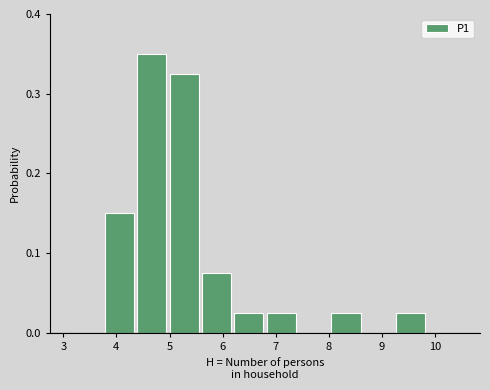

Reading left to right, transcribe this chart: for each bar, give the range it covers on the x-axis and its height. Neither the bar edges nor the heights are printed on the chart, so give them approximately, as read against the axes.

3.75 to 4.36: 0.15
4.36 to 4.97: 0.35
4.97 to 5.58: 0.33
5.58 to 6.19: 0.08
6.19 to 6.80: 0.03
6.80 to 7.41: 0.03
7.41 to 8.02: 0
8.02 to 8.63: 0.03
8.63 to 9.24: 0
9.24 to 9.85: 0.03